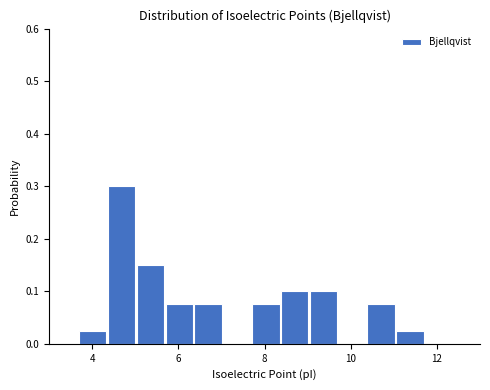

Around what value on the x-axis is the tallest bar? Give the approximate position of its centre, as read against the axis.

4.6